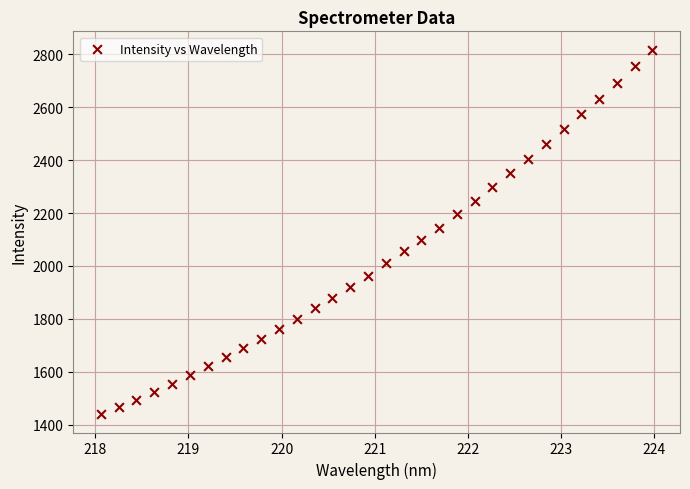

What is the range of Y values (max minus min)?

1378.9